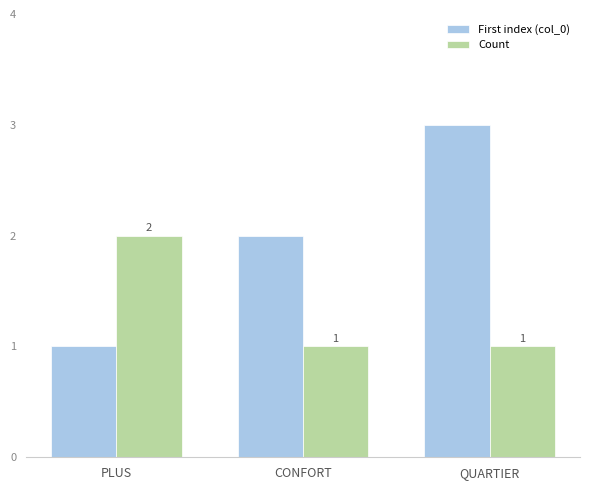

True or false: Count has a value of 2 at CONFORT.

False